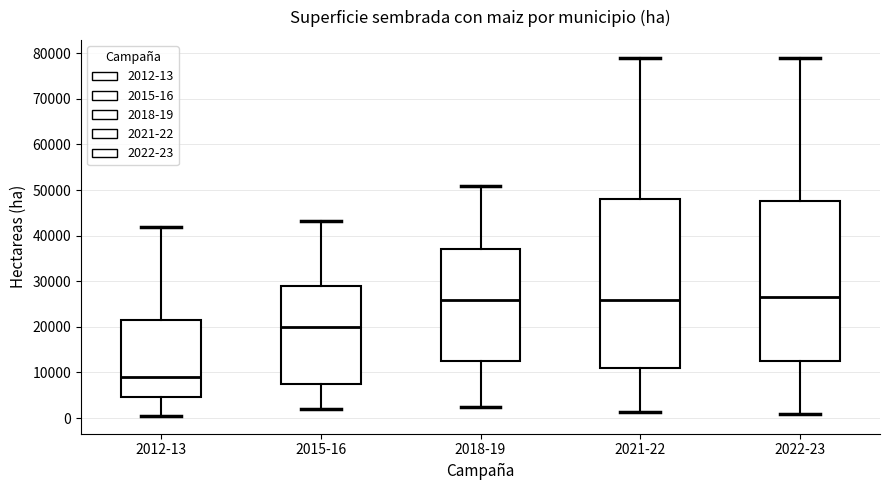

Reading left to right, transcribe this box plot: for each box, give where its median line is, the range the box spans, and where its two whiskers end, as read against the y-axis. The values are not printed on the chart, so give them approximately, as read against the axis.

2012-13: median 9000, box 5000 to 22000, whiskers 1000 to 42000
2015-16: median 20000, box 8000 to 29000, whiskers 2000 to 43000
2018-19: median 26000, box 13000 to 37000, whiskers 3000 to 51000
2021-22: median 26000, box 11000 to 48000, whiskers 1000 to 79000
2022-23: median 27000, box 13000 to 48000, whiskers 1000 to 79000